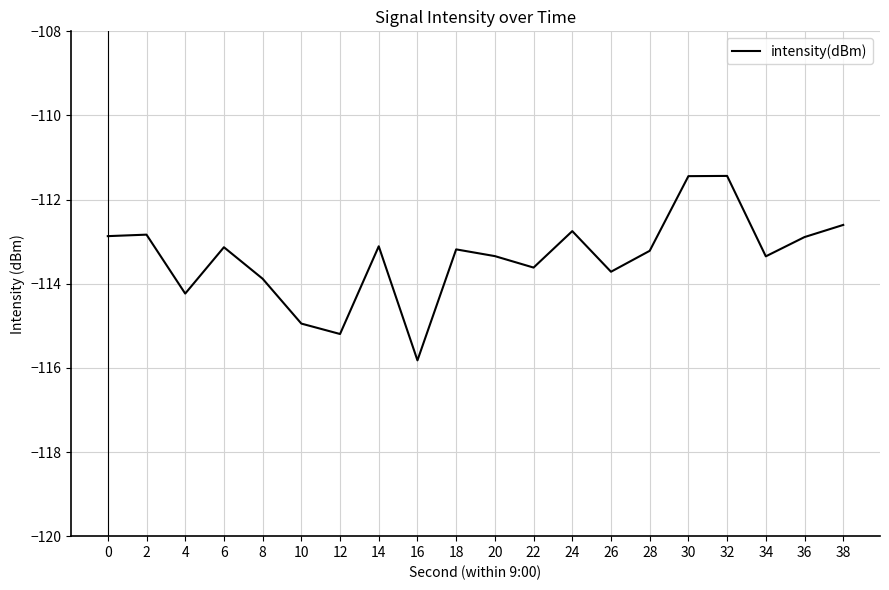

True or false: the data shows -197.4 at 28.

False